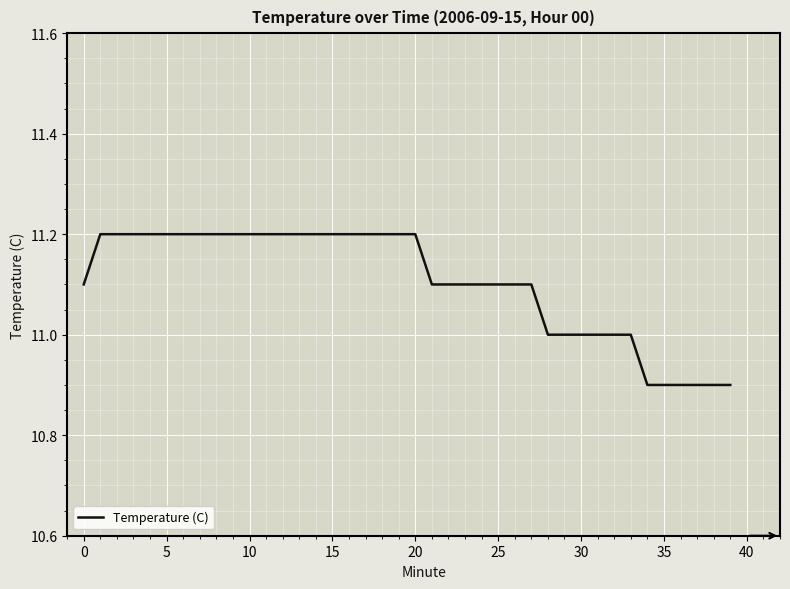

What is the minimum value shown in the chart?

10.9